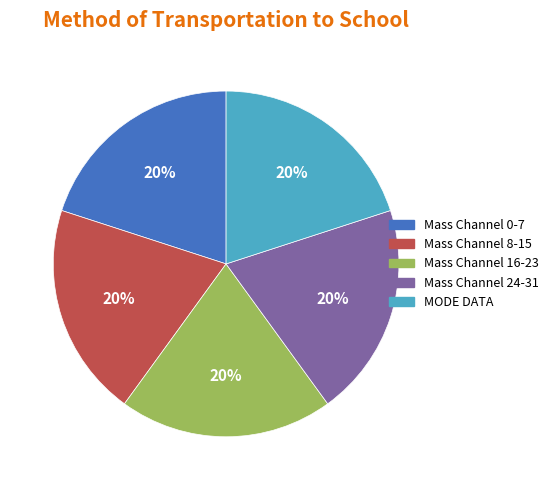

To the nearest percent, what is the average slice percentage?

20%